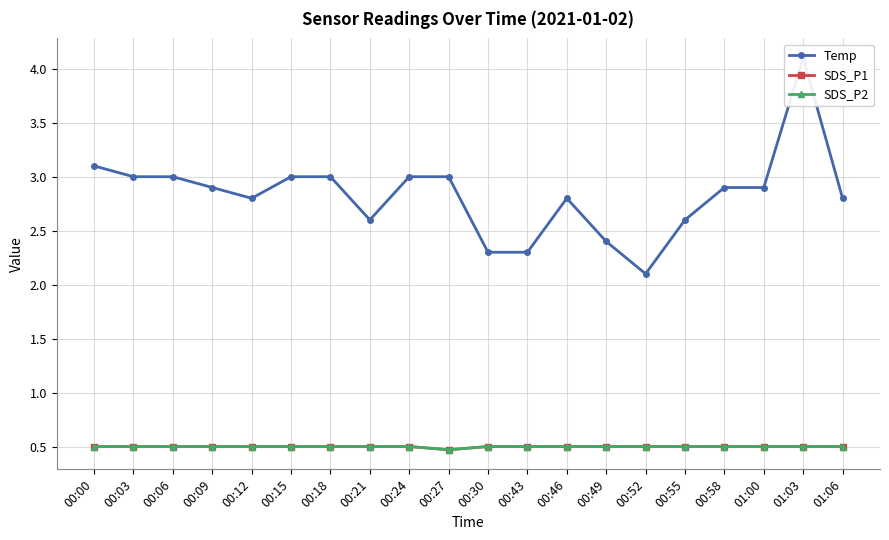

What is the total value across all series at 01:00?

3.9